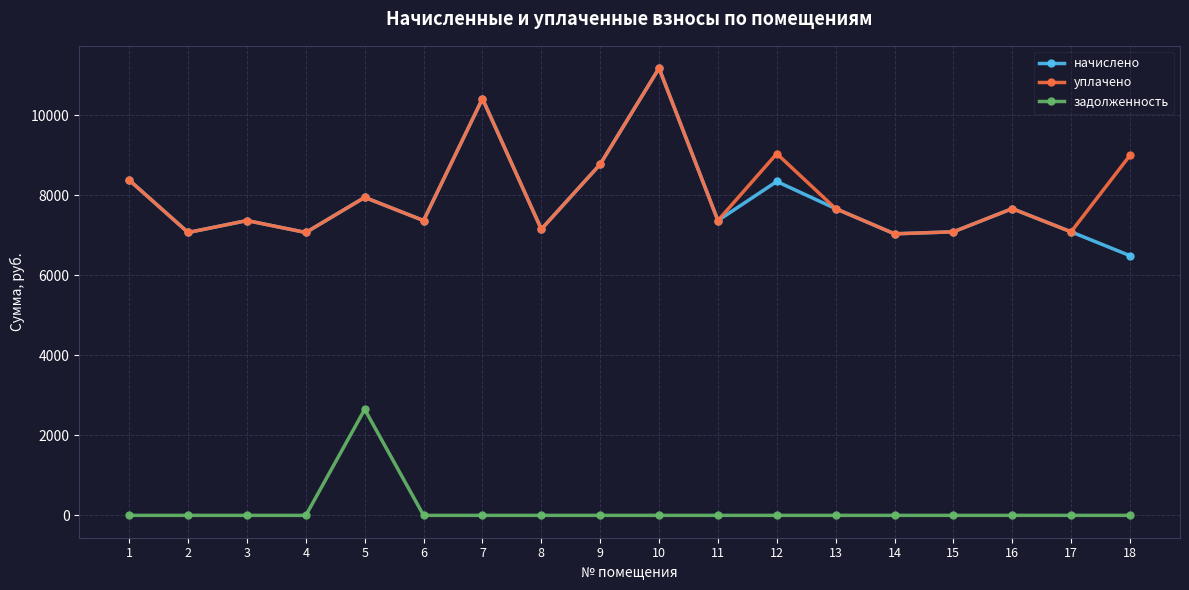

True or false: задолженность and уплачено intersect in this chart.

False